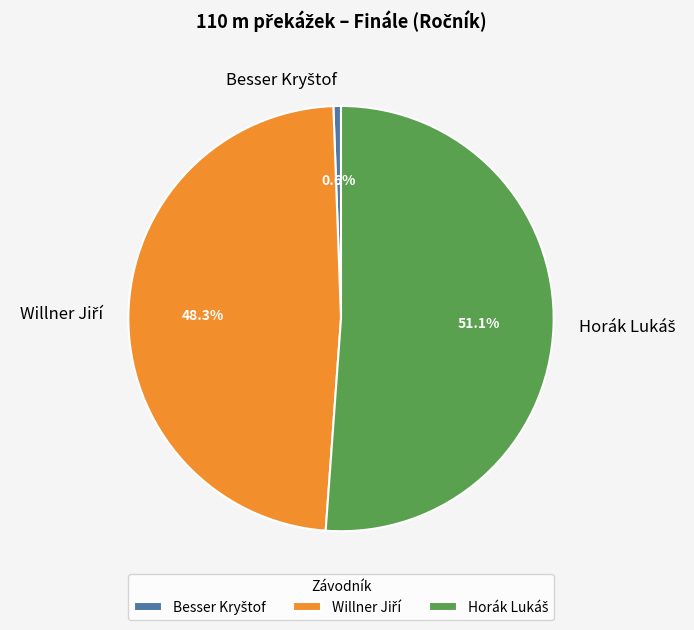

Is there a majority slice in this chart?

Yes